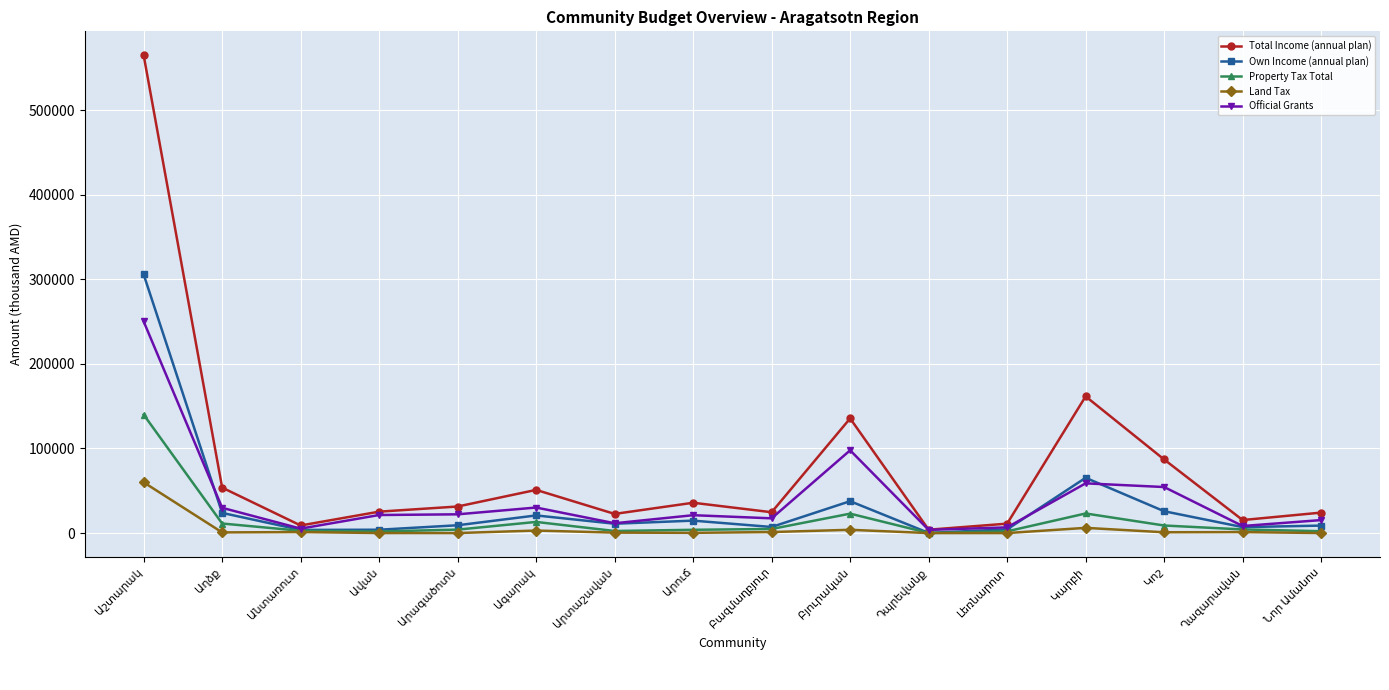

How many data points in Land Tax are less than 950?

8